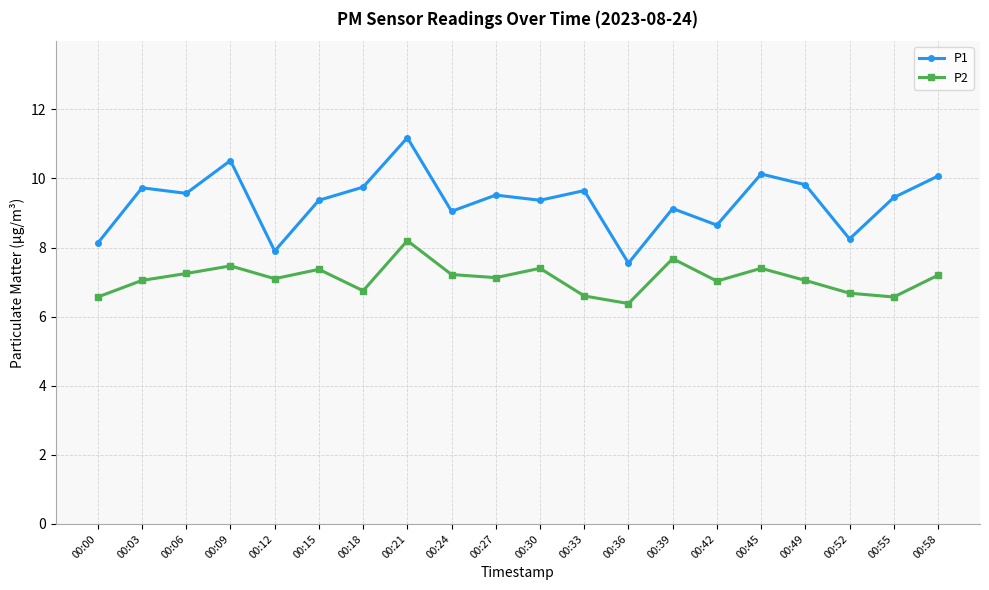

What is the difference between the highest and lowest values at 00:30?

2.0